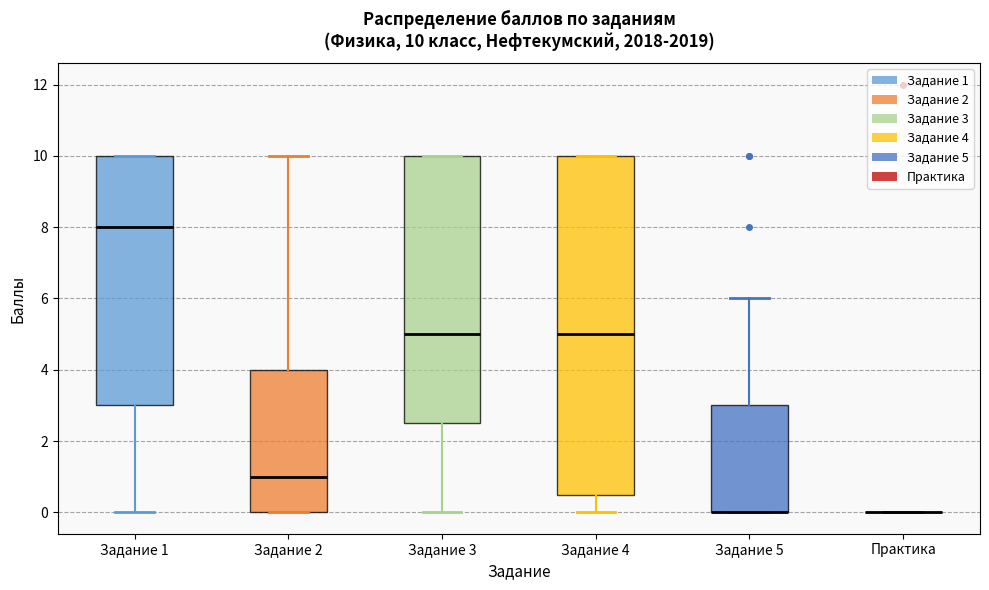

Comparing the boxes themselves (not the whiskers), which one is the tallest?

Задание 4